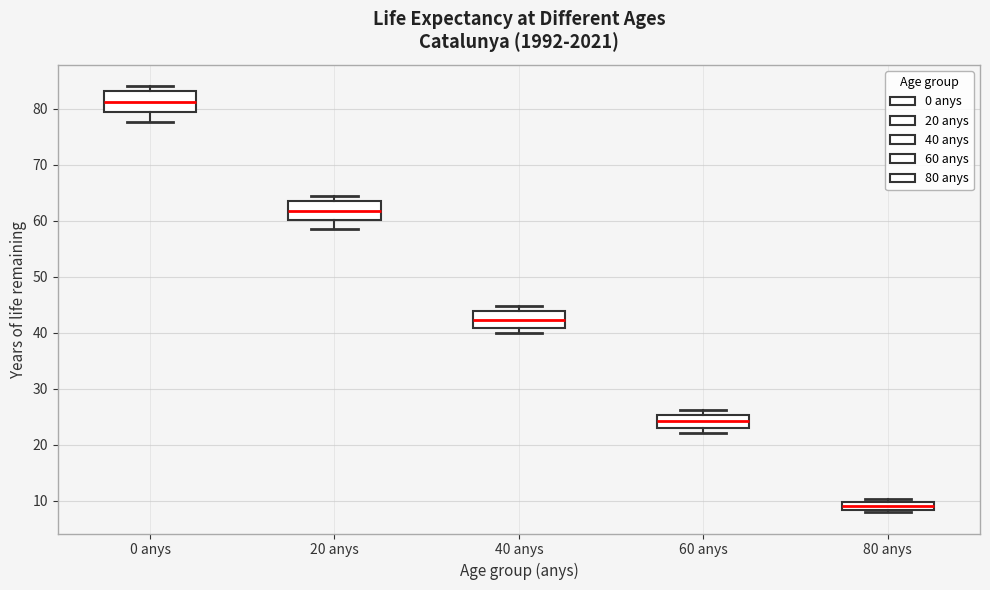

Which box has the highest median line?

0 anys